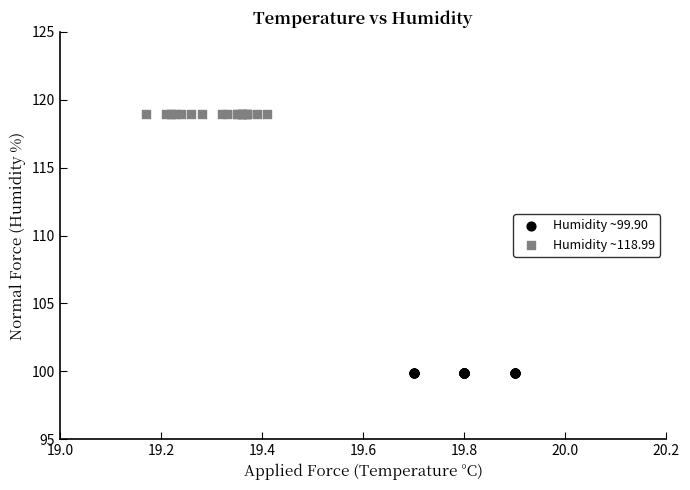

Which series reaches the minimum Y coordinate?

Humidity ~99.90